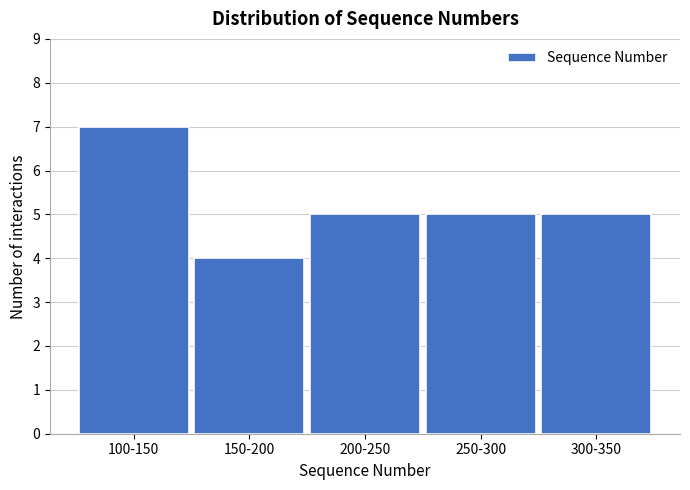

Reading left to right, list all the values displayed in this chart.

100-150=7	150-200=4	200-250=5	250-300=5	300-350=5